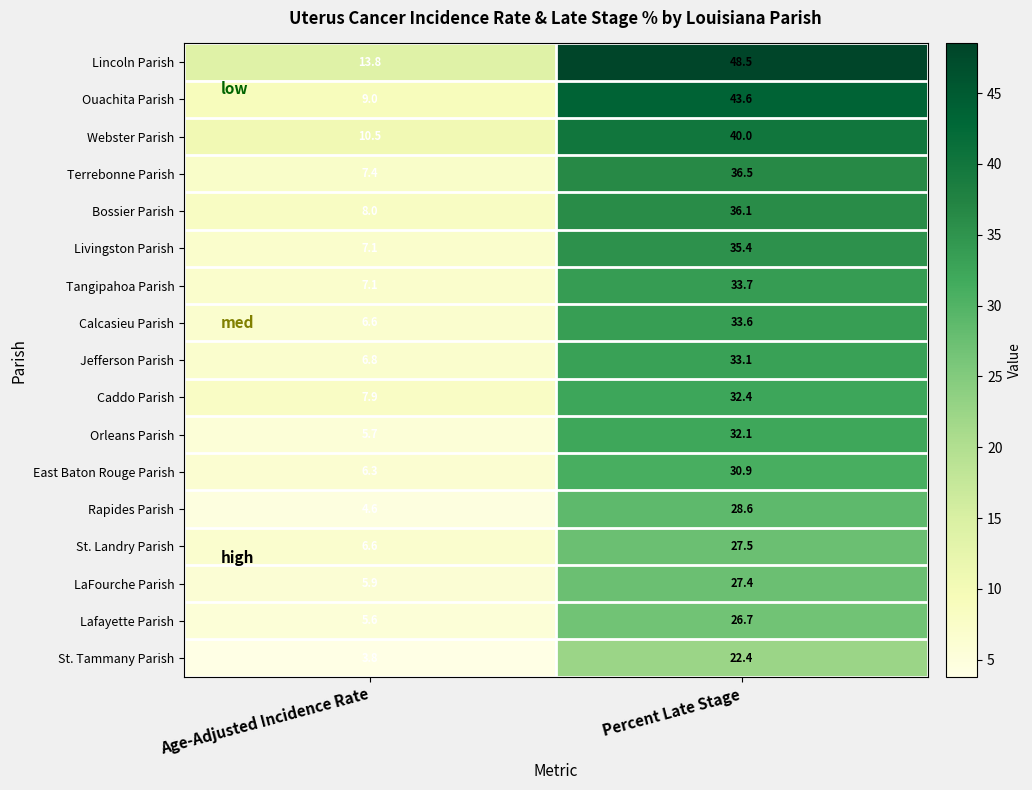

The value of St. Landry Parish at Age-Adjusted Incidence Rate is 11.1. True or false?

False